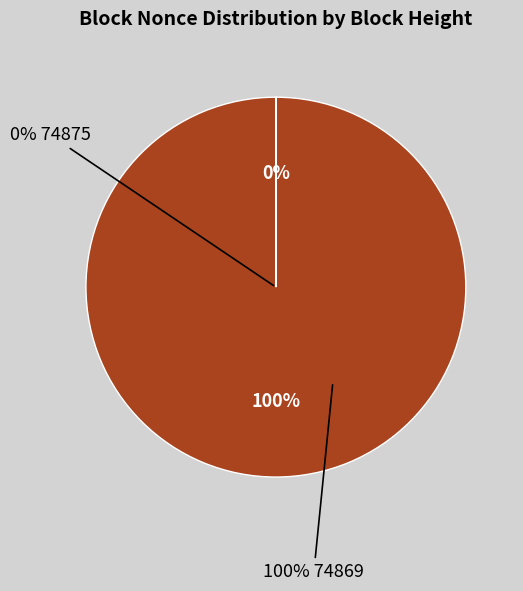

Rank the categories by value from lowest to highest.

74875, 74869